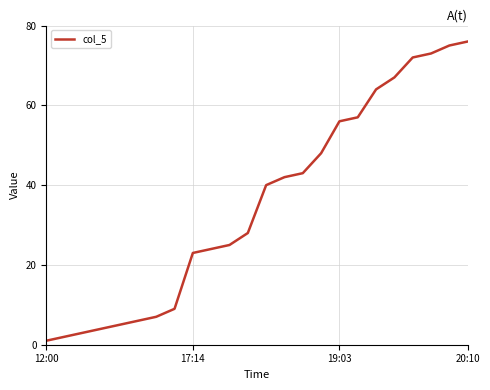

What is the maximum value shown in the chart?

76